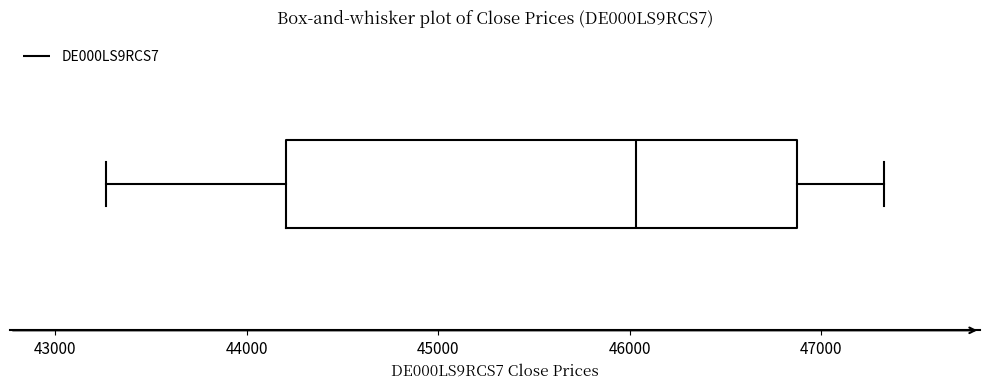

Transcribe this box plot: give where the median line is, the range the box spans, and where the two whiskers end, as read against the x-axis. The values are not printed on the chart, so give them approximately, as read against the axis.

median 46000, box 44200 to 46900, whiskers 43300 to 47300